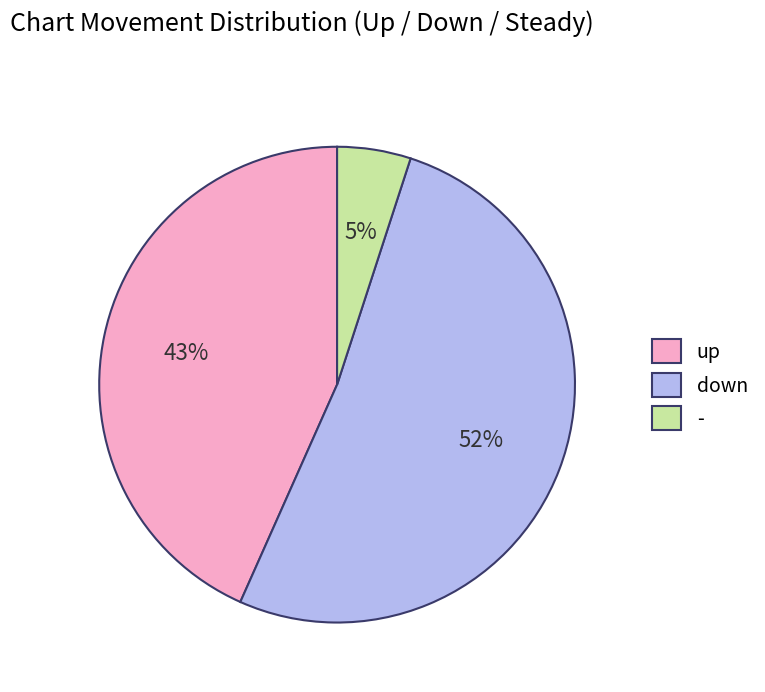

True or false: up accounts for 43% of the total.

True